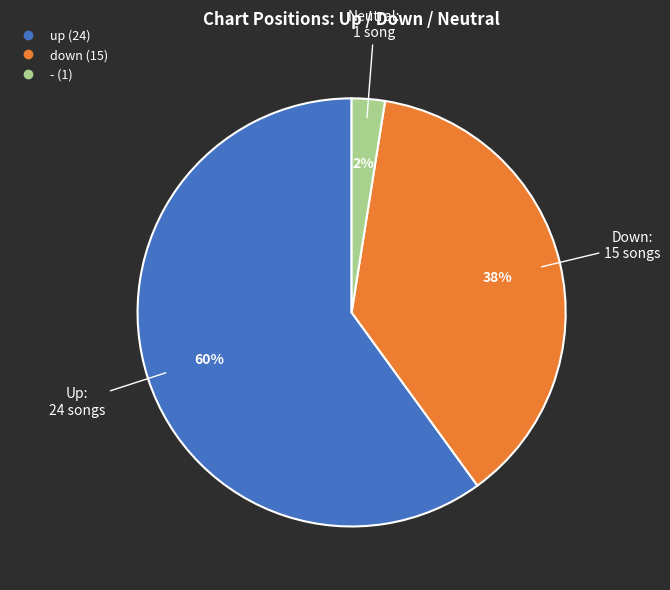

Which has a higher value, up or -?

up